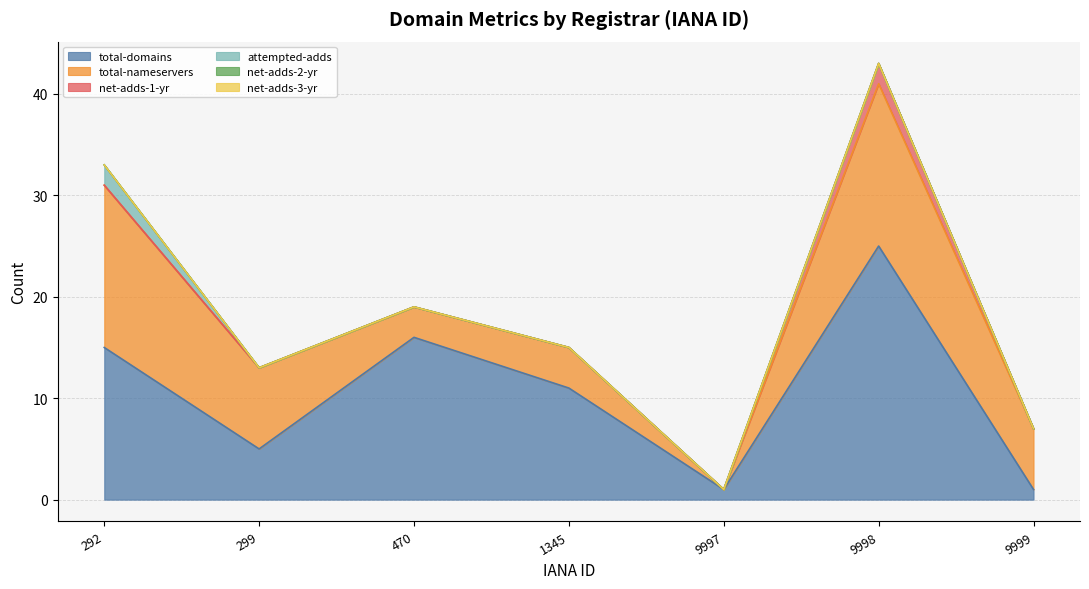

True or false: net-adds-1-yr and total-nameservers cross at least once.

False